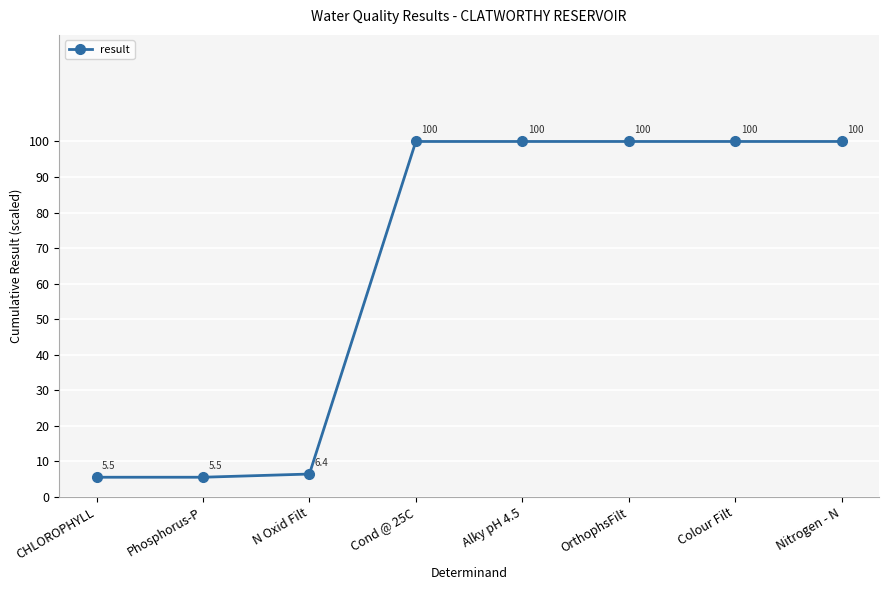

What is the minimum value shown in the chart?

5.5